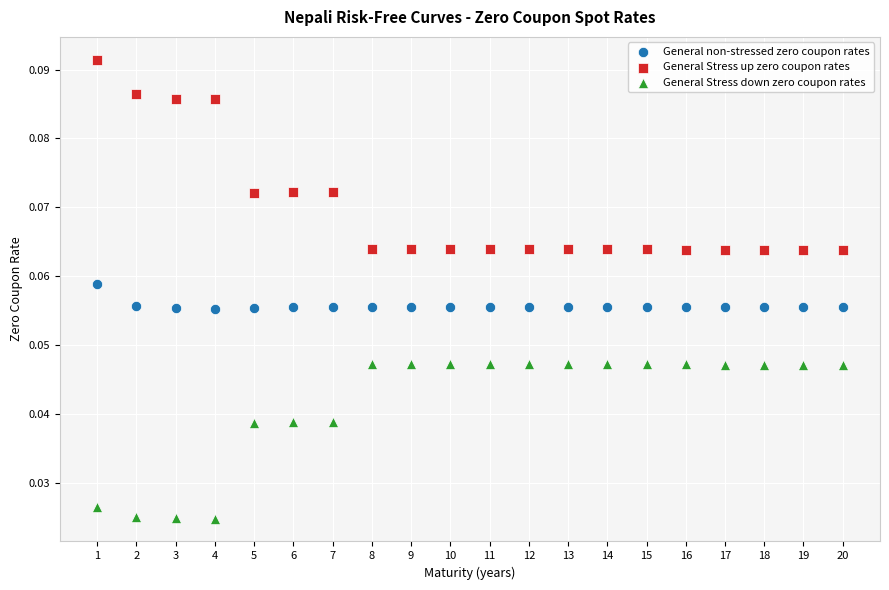

Which series has the widest spread of Y values?

General Stress up zero coupon rates